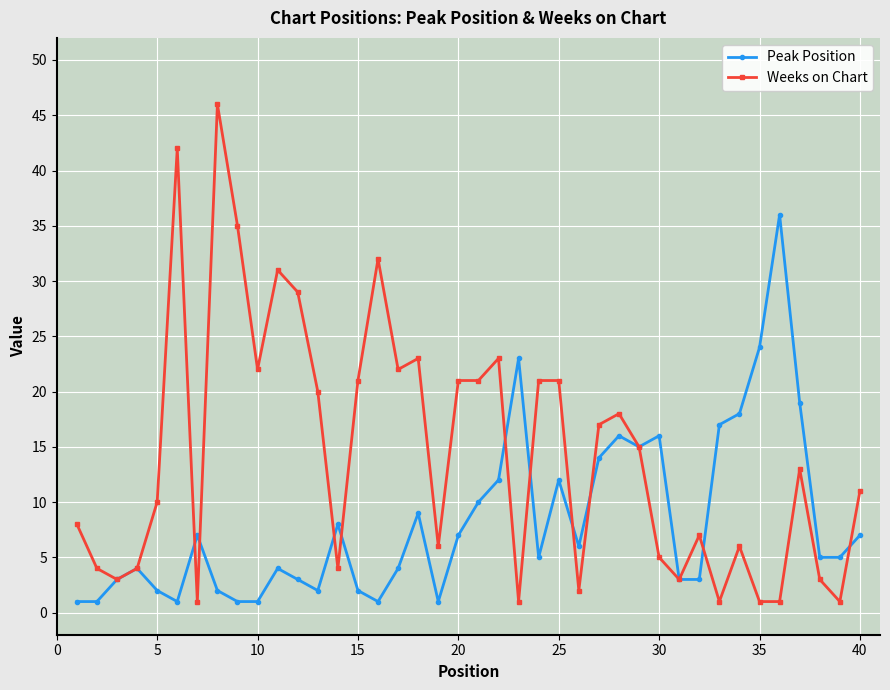

Which series has the largest range (max minus min)?

Weeks on Chart